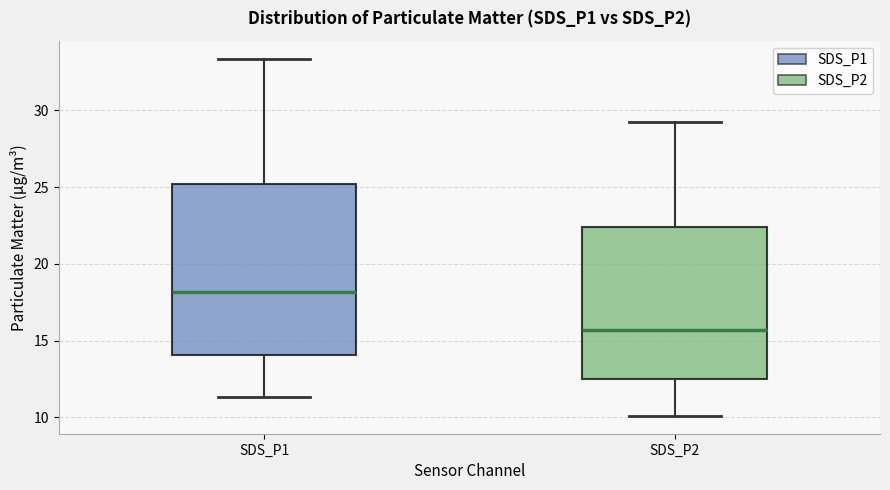

Reading left to right, read every box against the y-axis: the position of its median line, the range the box covers, and the ends of its whiskers. The values are not printed on the chart, so give them approximately, as read against the axis.

SDS_P1: median 18.0, box 14.0 to 25.0, whiskers 11.5 to 33.5
SDS_P2: median 15.5, box 12.5 to 22.5, whiskers 10.0 to 29.5